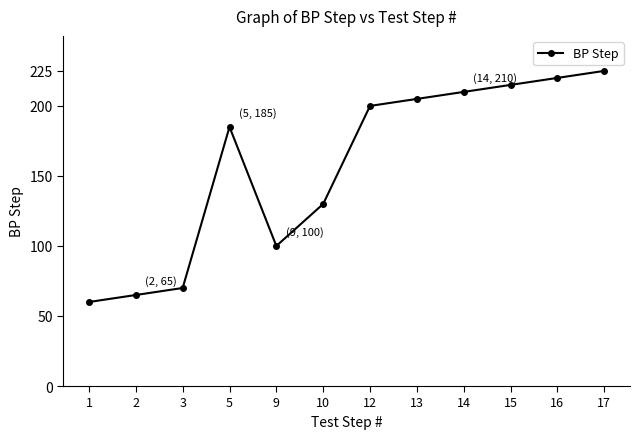

Reading right to left, list all the values displayed in this chart.

225	220	215	210	205	200	130	100	185	70	65	60